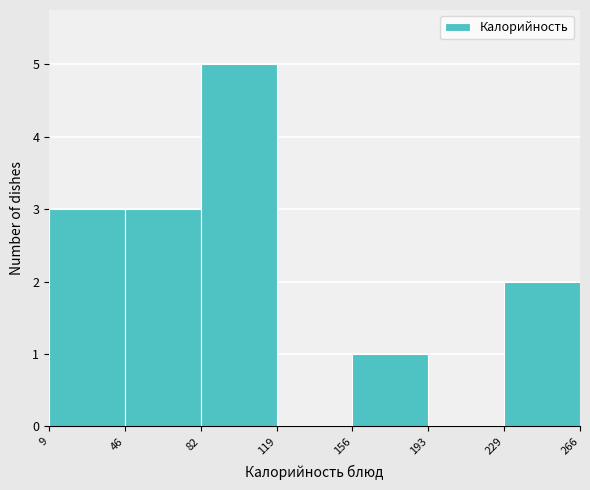

Reading left to right, transcribe this chart: for each bar, give the range it covers on the x-axis and its height. The values are not printed on the chart, so give them approximately, as read against the axis.

9 to 46: 3
46 to 82: 3
82 to 119: 5
119 to 156: 0
156 to 193: 1
193 to 229: 0
229 to 266: 2